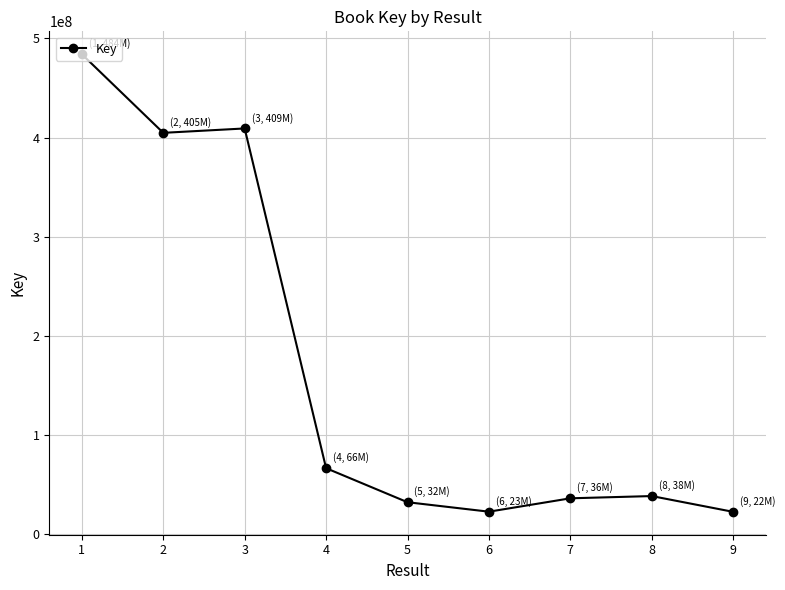

How many lines are shown in the chart?

1